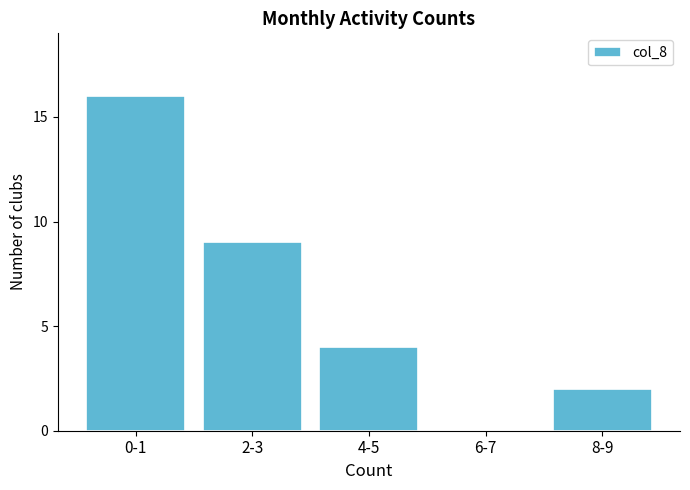

Reading left to right, transcribe all the data shown in this chart.

0-1=16	2-3=9	4-5=4	6-7=0	8-9=2